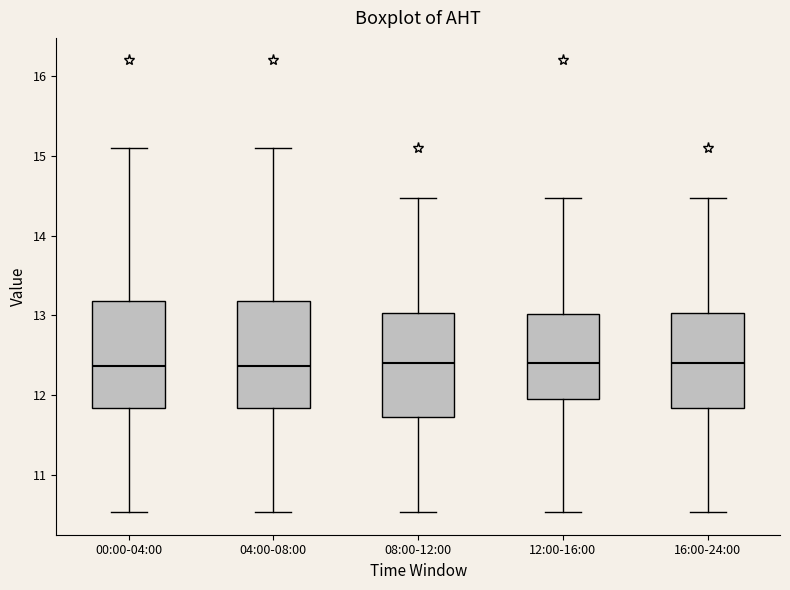

Where does the lower whisker of the box for 16:00-24:00 end on the y-axis? The values are not printed on the chart, so give them approximately, as read against the axis.

10.5